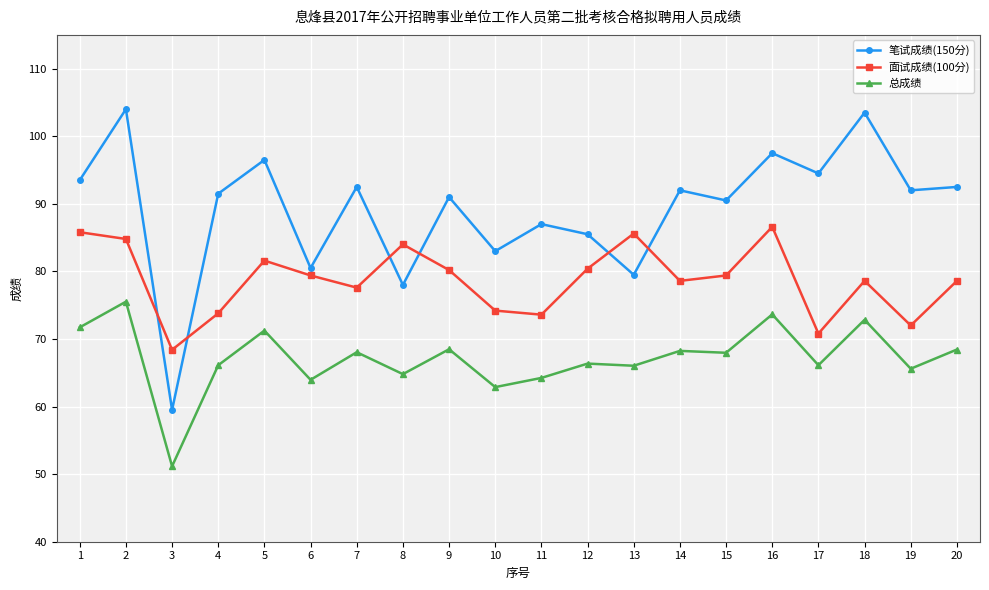

Which label corresponds to the smallest value in the chart?

3